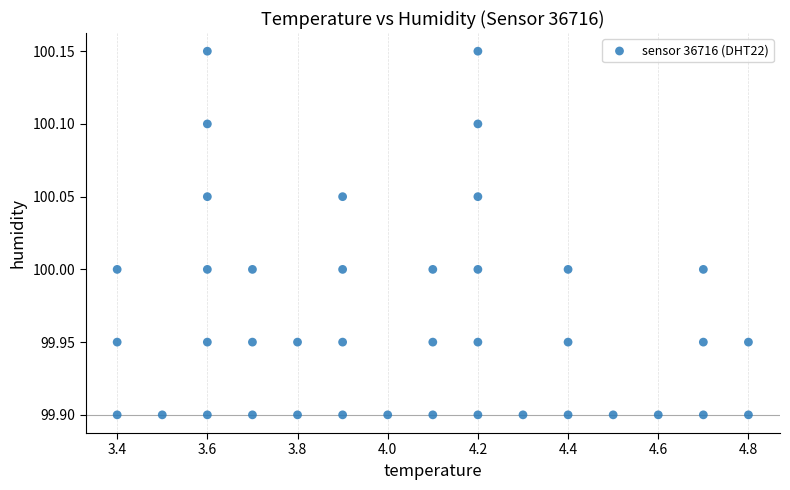

How many points are shown in the scatter plot?

40